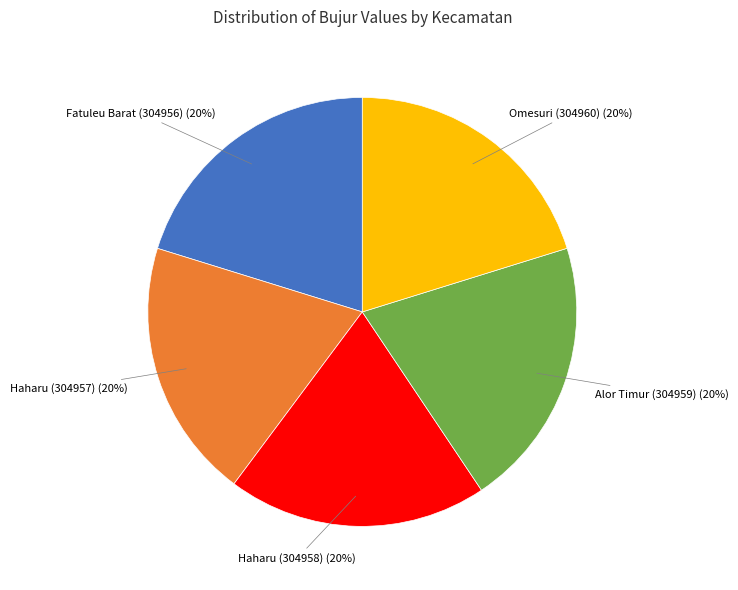

Combined, do Omesuri (304960) (20%) and Haharu (304958) (20%) account for over 50%?

No